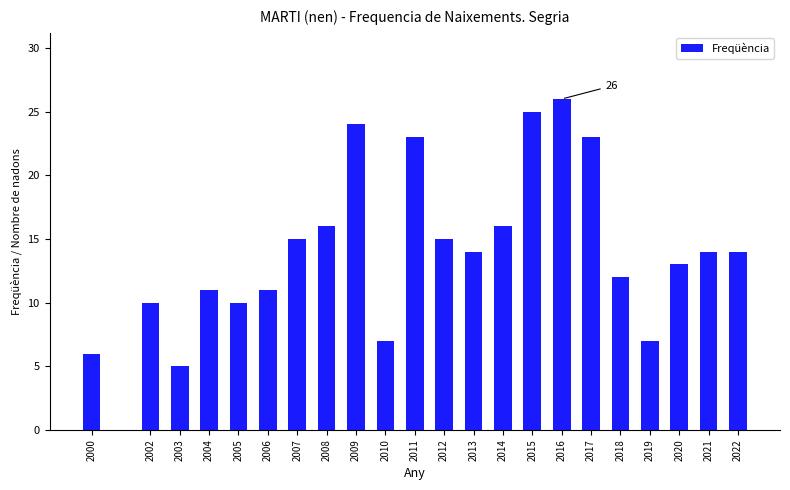

Reading left to right, transcribe all the data shown in this chart.

2000=6	2002=10	2003=5	2004=11	2005=10	2006=11	2007=15	2008=16	2009=24	2010=7	2011=23	2012=15	2013=14	2014=16	2015=25	2016=26	2017=23	2018=12	2019=7	2020=13	2021=14	2022=14